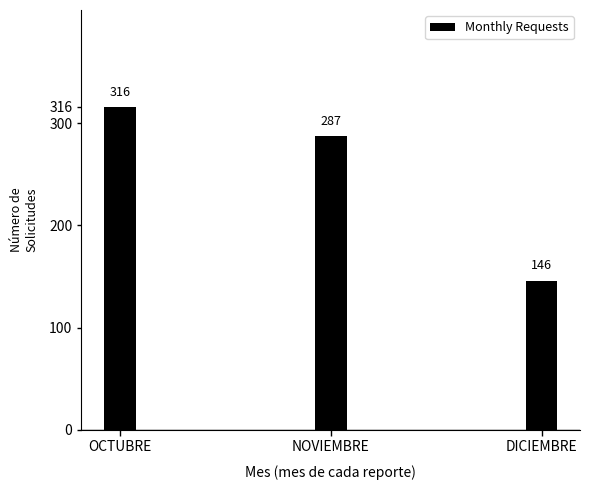

Reading left to right, transcribe all the data shown in this chart.

316	287	146